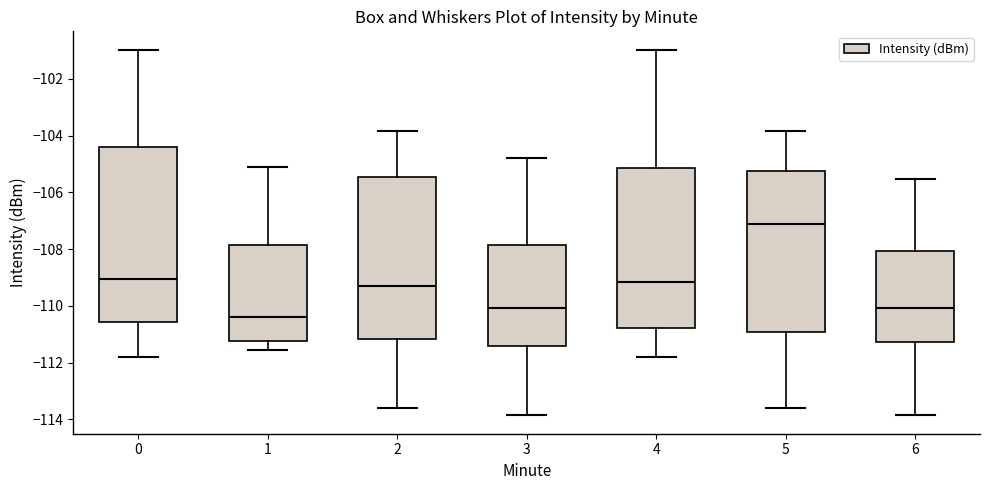

Which box's median line is the lowest?

1